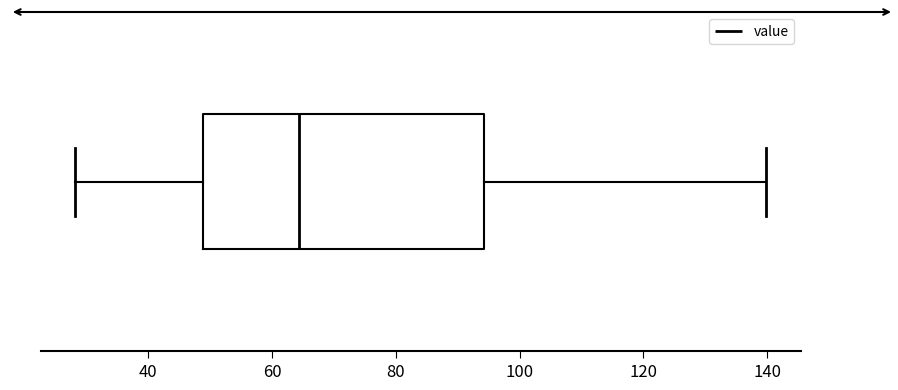

Read this box plot against the x-axis: the position of the median line, the range covered by the box, and the ends of both whiskers. The values are not printed on the chart, so give them approximately, as read against the axis.

median 64, box 48 to 94, whiskers 28 to 140